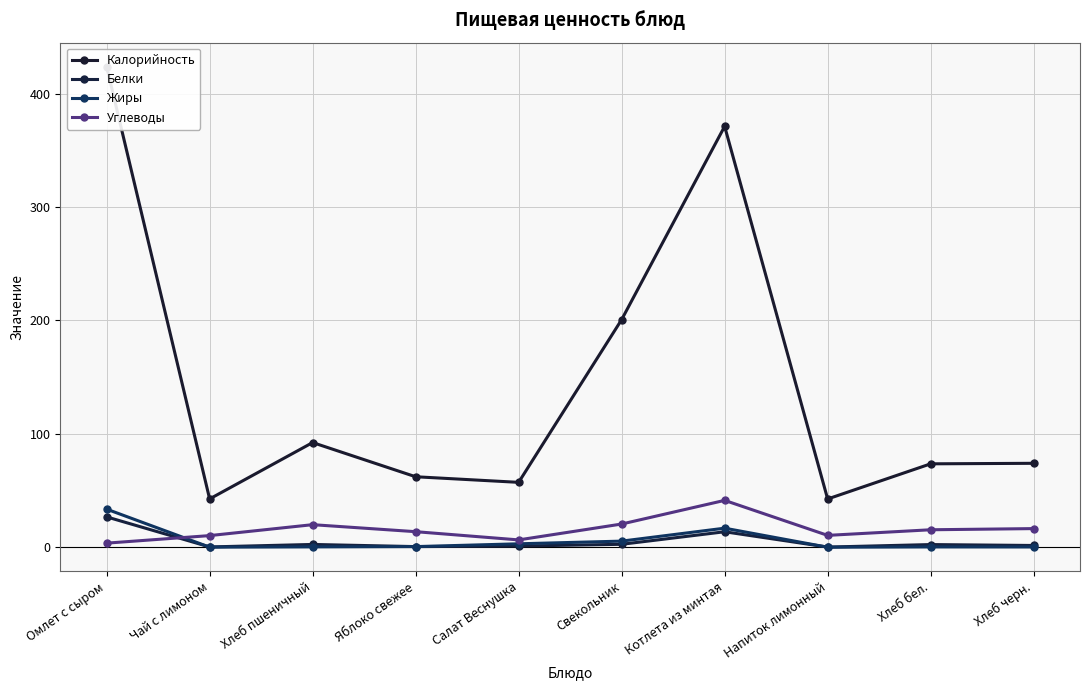

At Хлеб пшеничный, list the series in order from largest to smallest.

Калорийность, Углеводы, Белки, Жиры